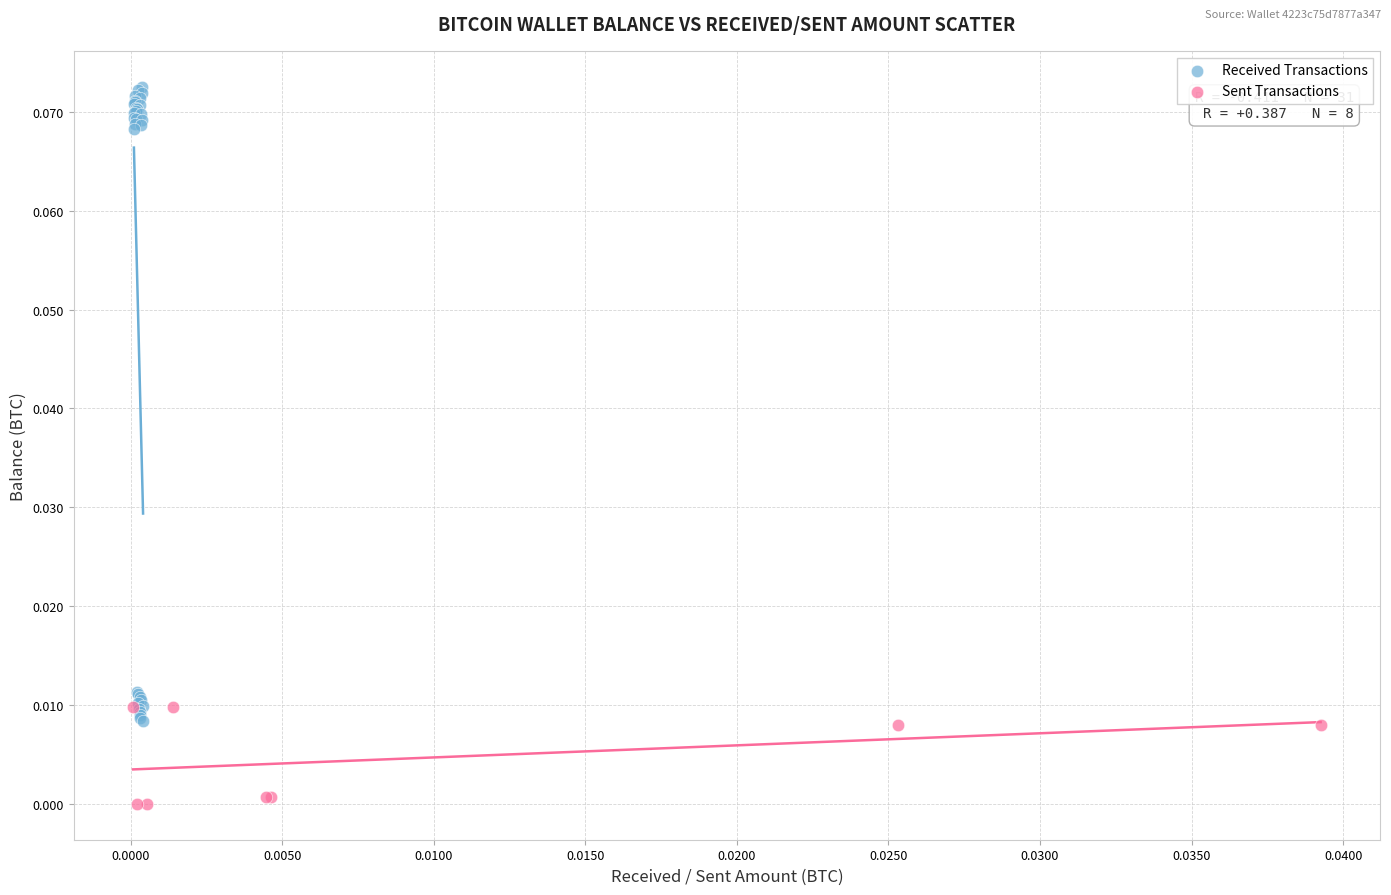

What are all the series names shown in the legend?

Received Transactions, Sent Transactions